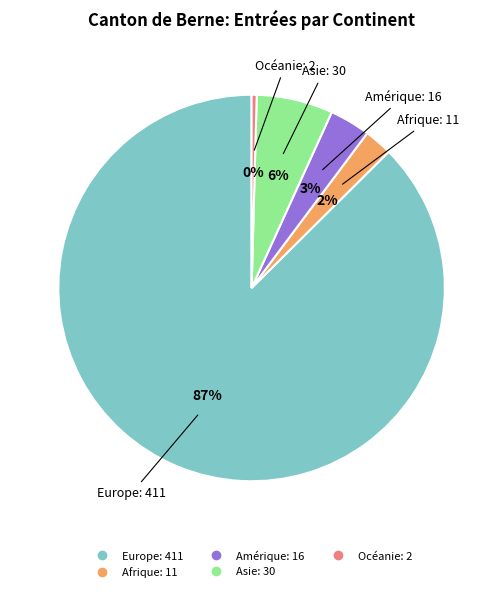

Between Amérique and Afrique, which is larger?

Amérique